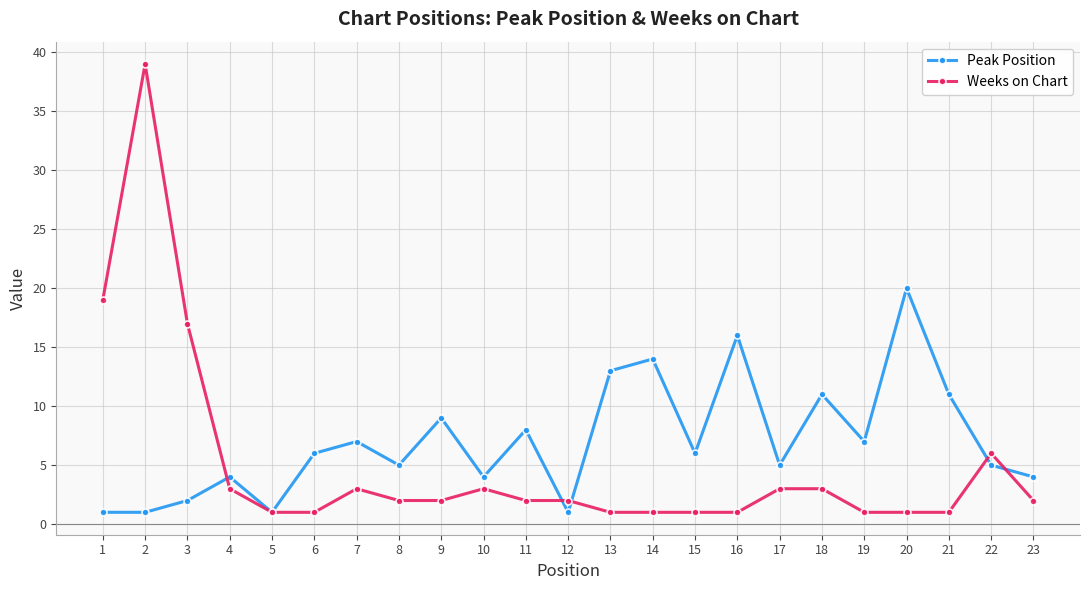

What value does the Peak Position series have at 13, to the nearest 10?

10